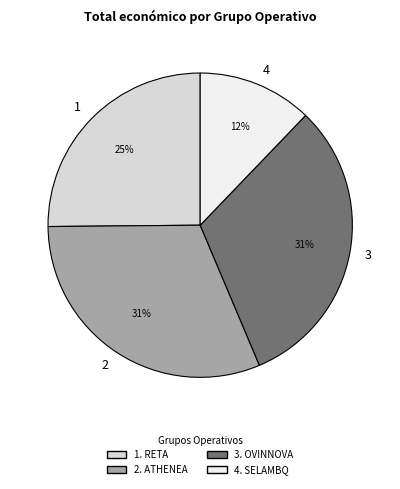

How many segments does this pie chart have?

4